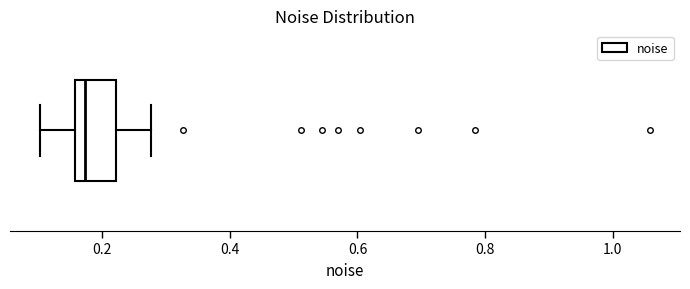

Where is the left edge of the box on the x-axis? The values are not printed on the chart, so give them approximately, as read against the axis.

0.16